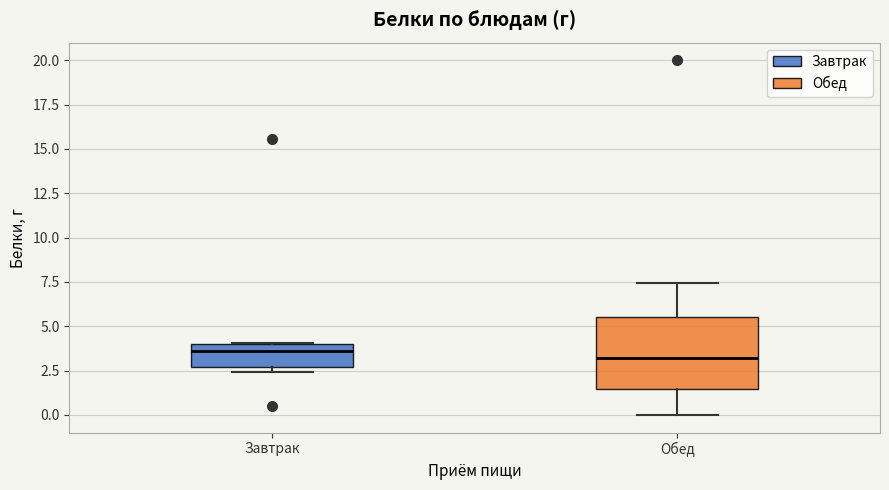

Reading left to right, transcribe this box plot: for each box, give where its median line is, the range the box spans, and where its two whiskers end, as read against the y-axis. The values are not printed on the chart, so give them approximately, as read against the axis.

Завтрак: median 3.5, box 2.5 to 4.0, whiskers 2.5 (just below the box's lower edge) to 4.0
Обед: median 3.0, box 1.5 to 5.5, whiskers 0.0 to 7.5